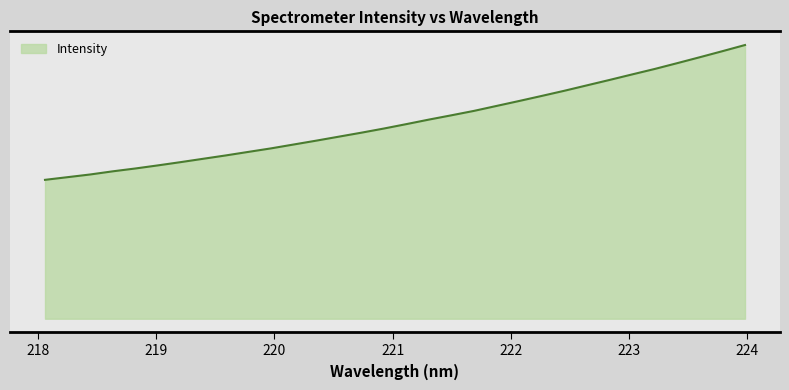

What is the label of the 21st point from the left?

221.8812